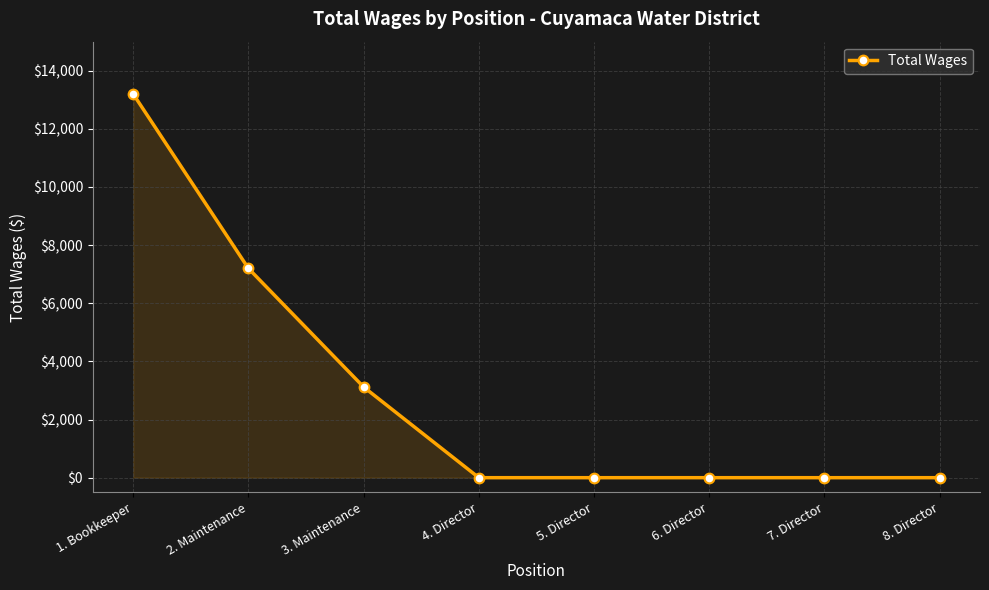

True or false: the data has more than 2 interior local peaks.

False